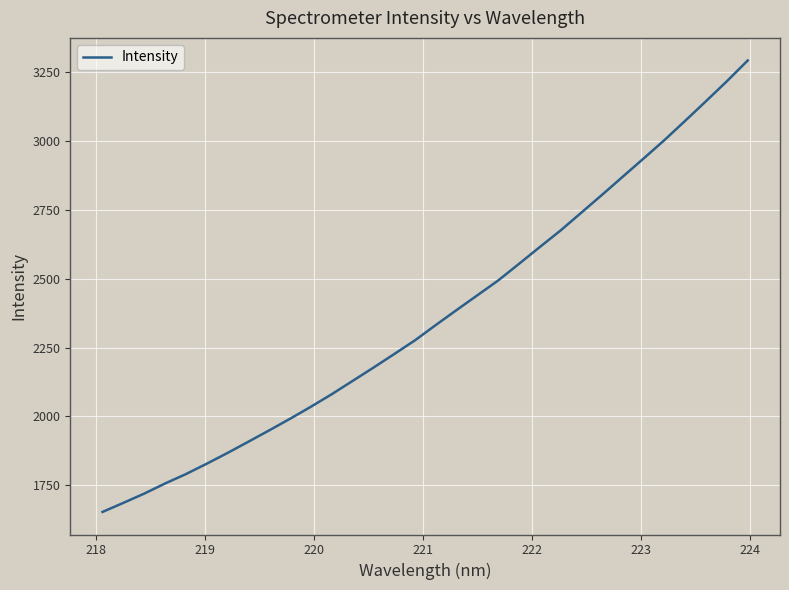

What is the minimum value shown in the chart?

1653.6